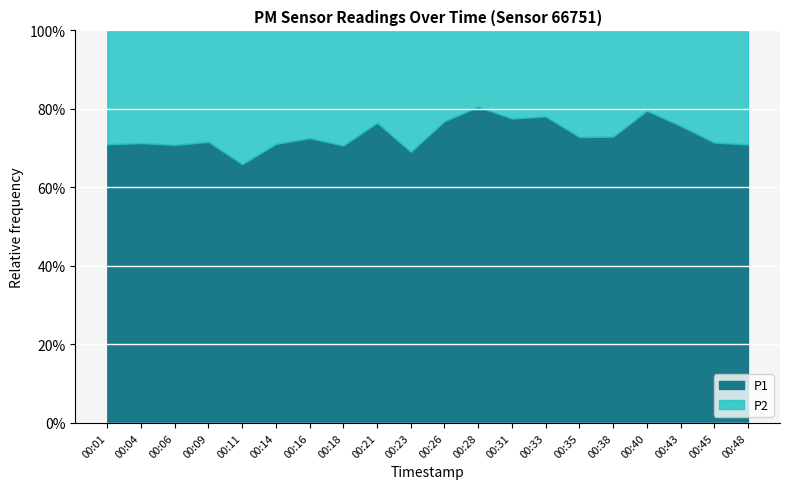

Is the value of P1 at 00:33 greater than the value of P2 at 00:31?

Yes